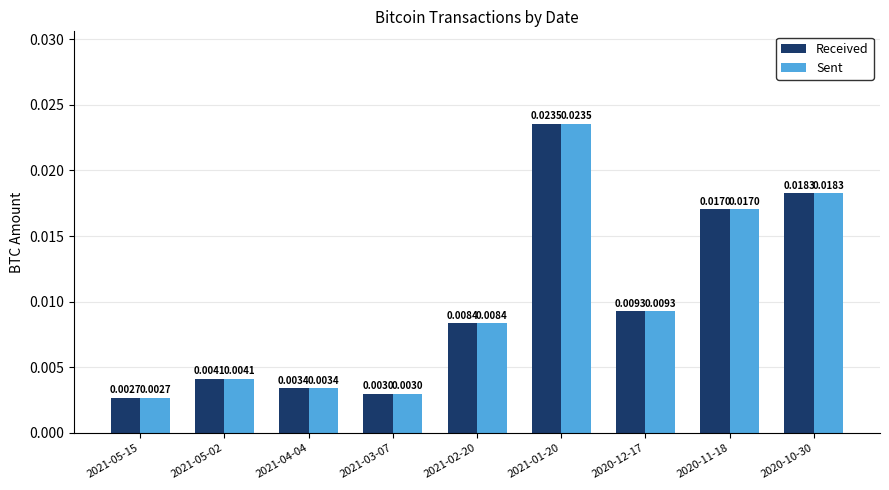

At how many categories does at least one series exceed 0?

9